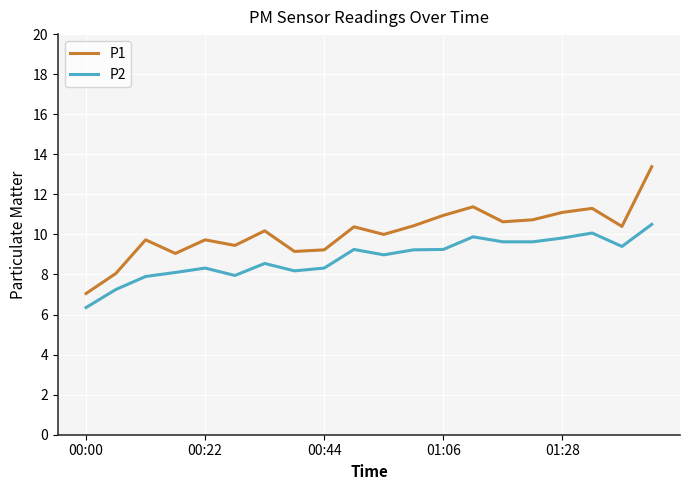

Count the number of categories in the chart.

20